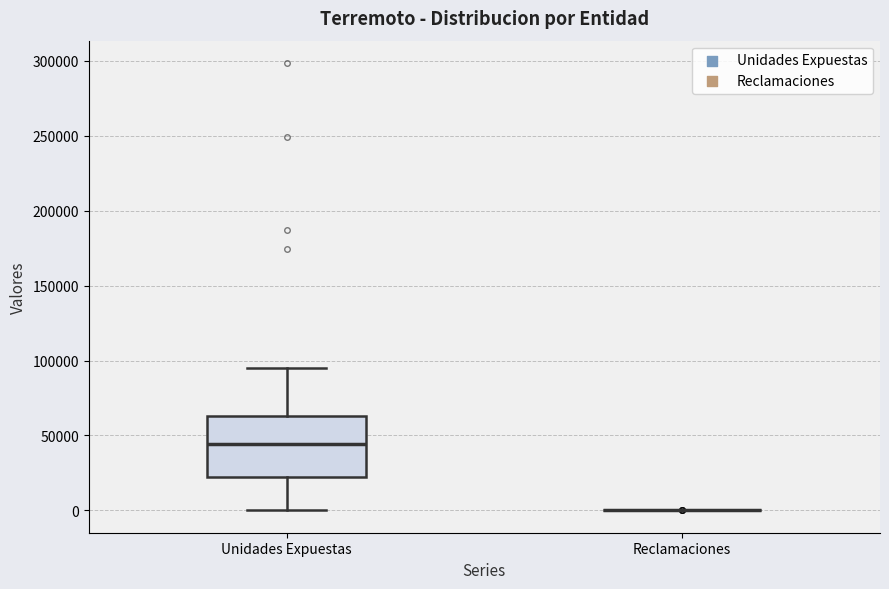

Reading left to right, read every box against the y-axis: the position of its median line, the range the box covers, and the ends of its whiskers. The values are not printed on the chart, so give them approximately, as read against the axis.

Unidades Expuestas: median 45000, box 20000 to 65000, whiskers 0 to 95000
Reclamaciones: box collapsed to a line at 0, whiskers 0 to 0